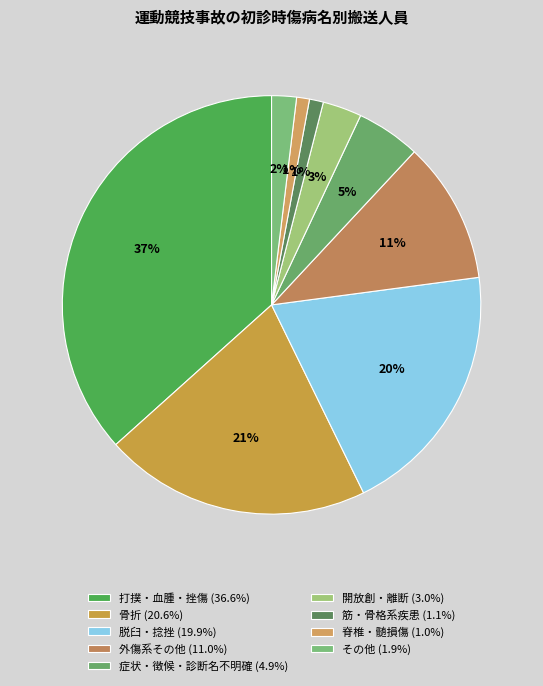

To the nearest percent, what is the combined percentage of 外傷系その他 and 開放創・離断?

14%